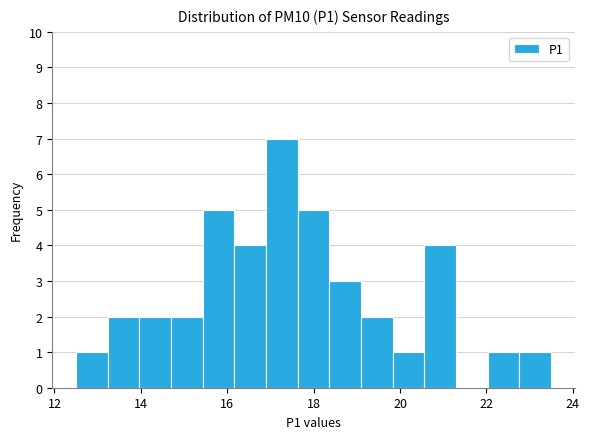

Read against the x-axis, roughly where is the centre of the tallest bar?

17.2